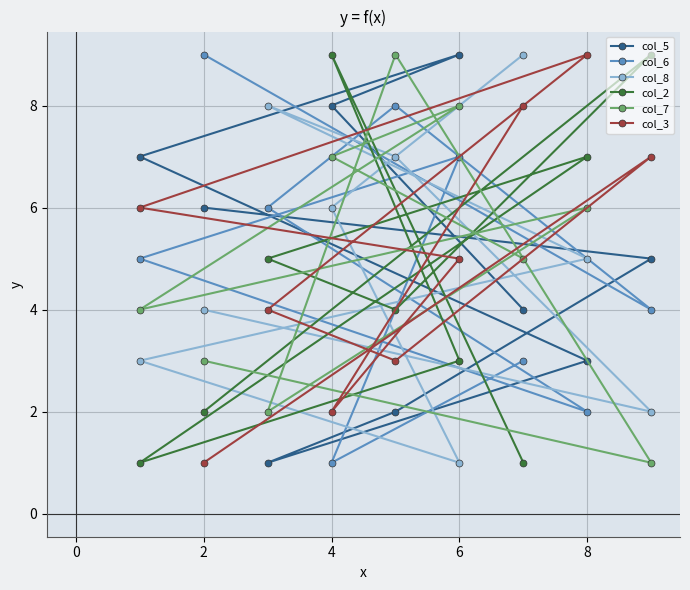

Is it true that col_3 equals 5 at 6?

True